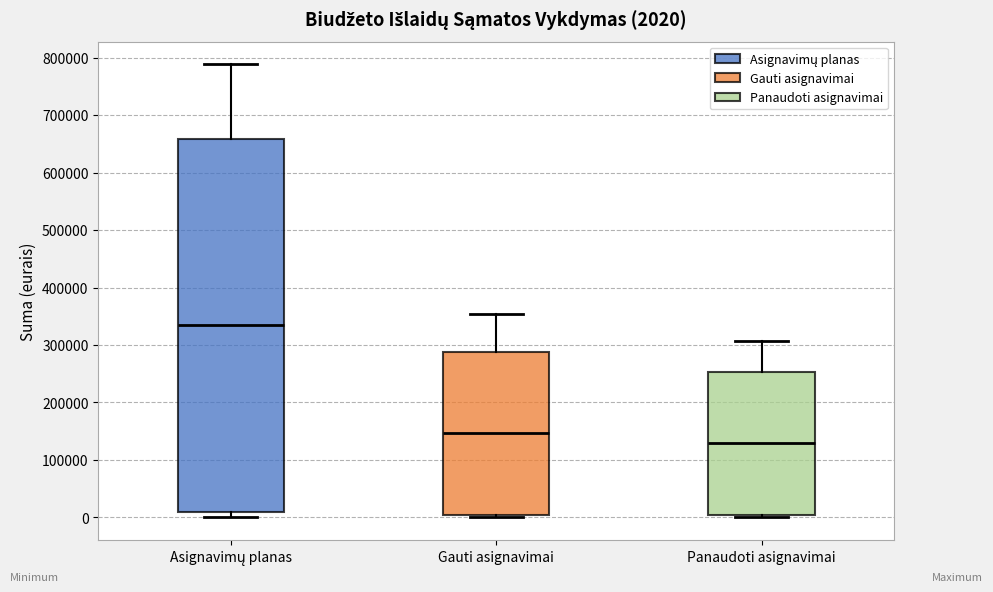

Which box is the tallest, from its lower edge to its upper edge?

Asignavimų planas